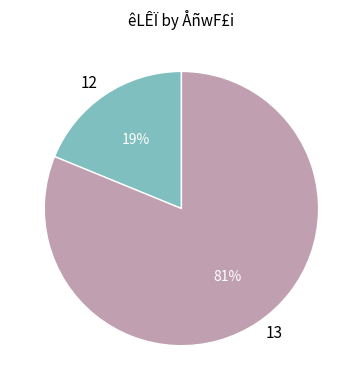

Which has a higher value, 13 or 12?

13